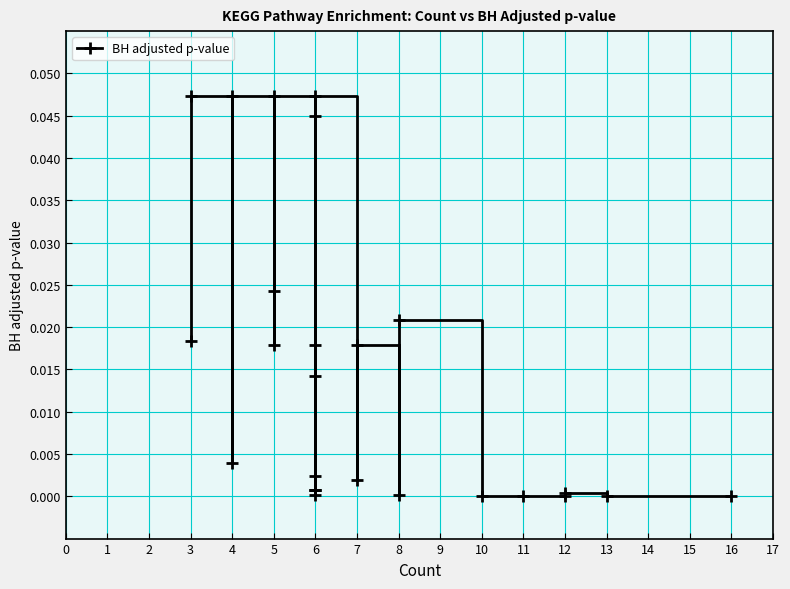

How many lines are shown in the chart?

1